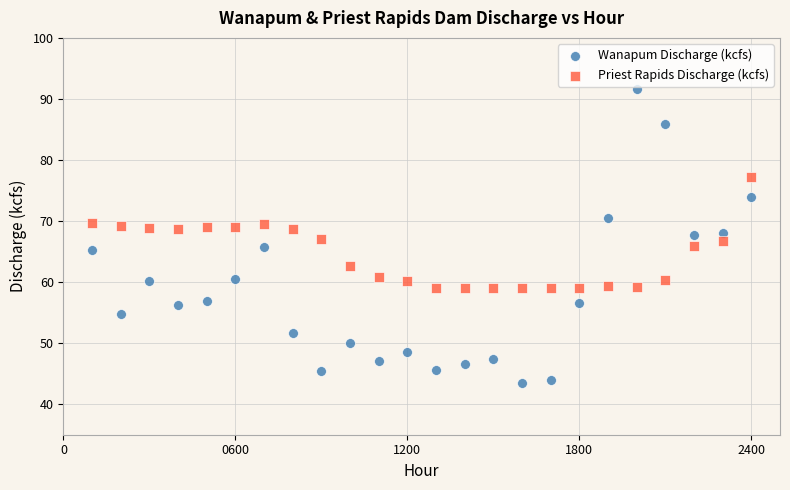

Which series reaches the minimum Y coordinate?

Wanapum Discharge (kcfs)